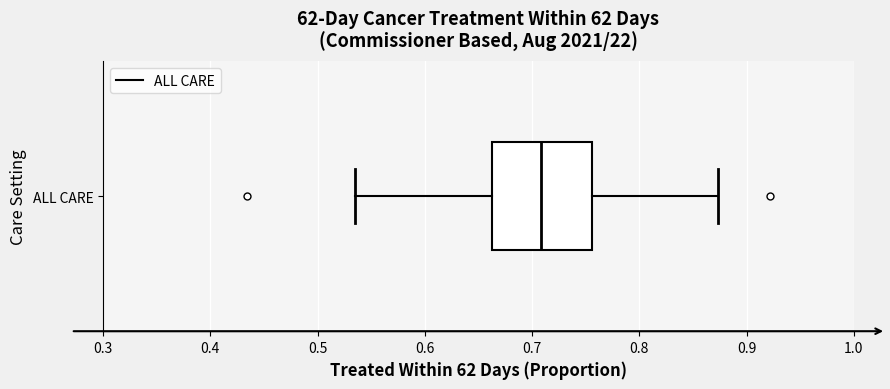

Read this box plot against the x-axis: the position of the median line, the range covered by the box, and the ends of both whiskers. The values are not printed on the chart, so give them approximately, as read against the axis.

median 0.71, box 0.66 to 0.76, whiskers 0.53 to 0.87